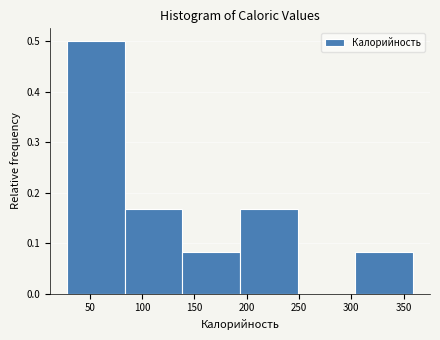

What is the height of the bar covering 85 to 140 on the x-axis? Neither the bar edges nor the heights are printed on the chart, so give them approximately, as read against the axes.

0.17